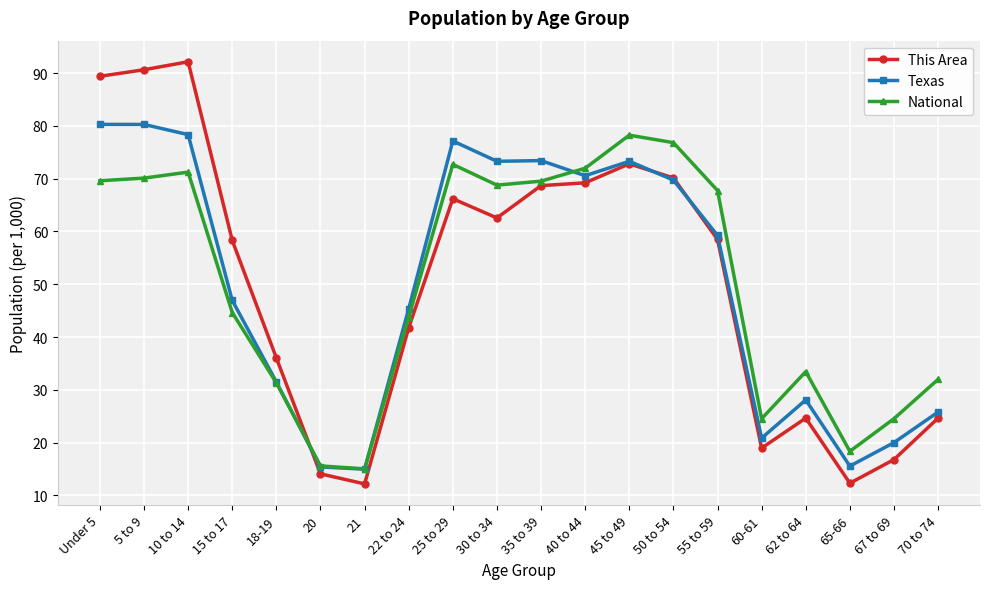

Which series has the widest spread of values?

This Area